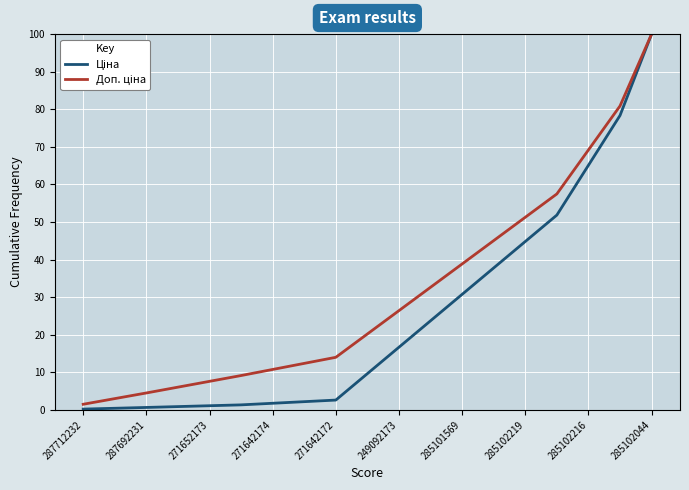

What is the maximum value shown in the chart?

100.0